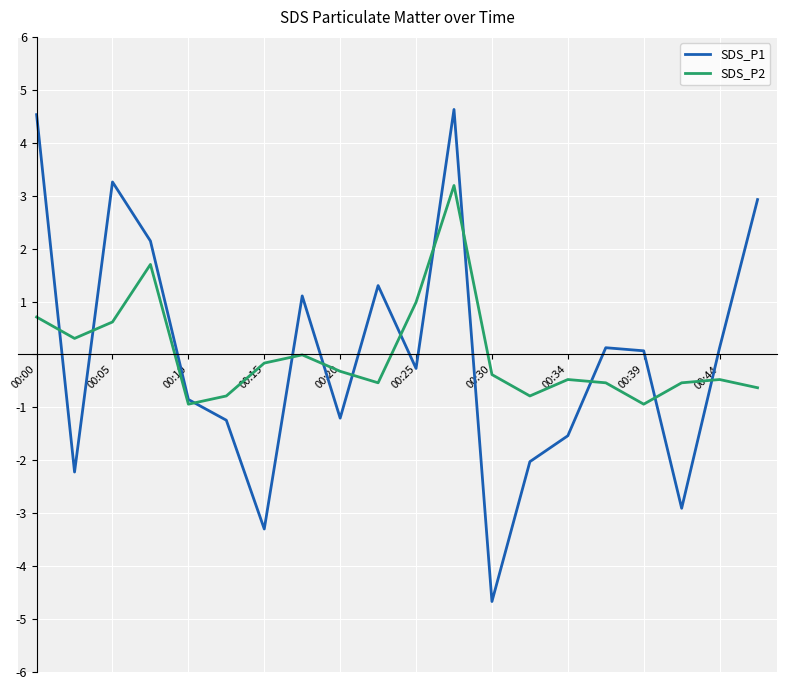

What is the maximum value shown in the chart?

4.6